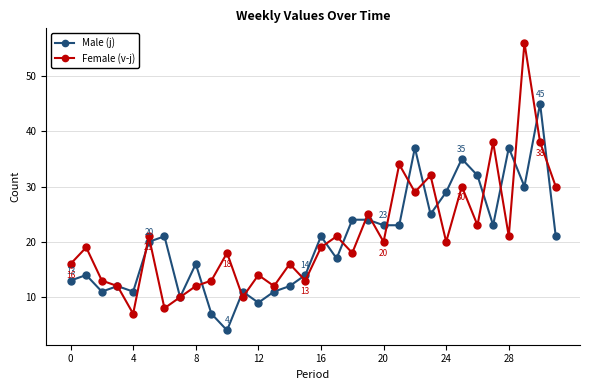

How many categories are shown in the chart?

32